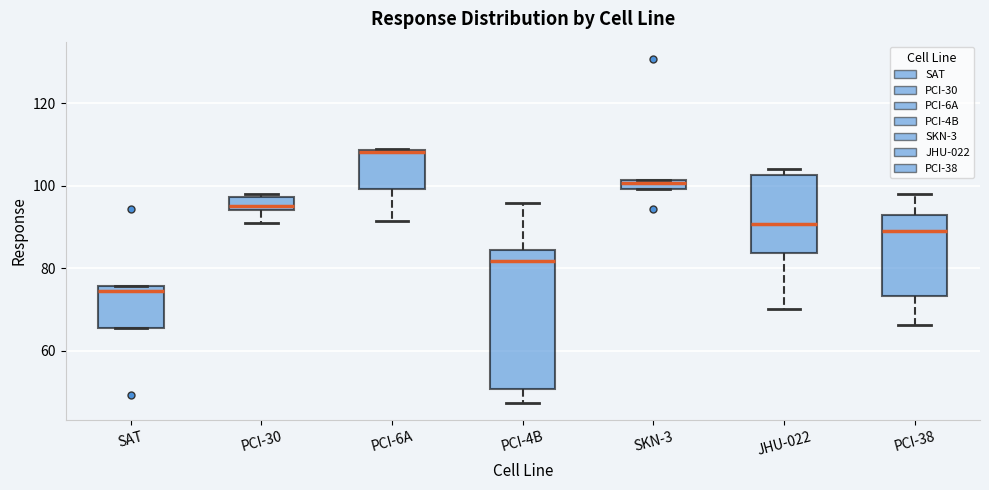

Which box has the highest median line?

PCI-6A